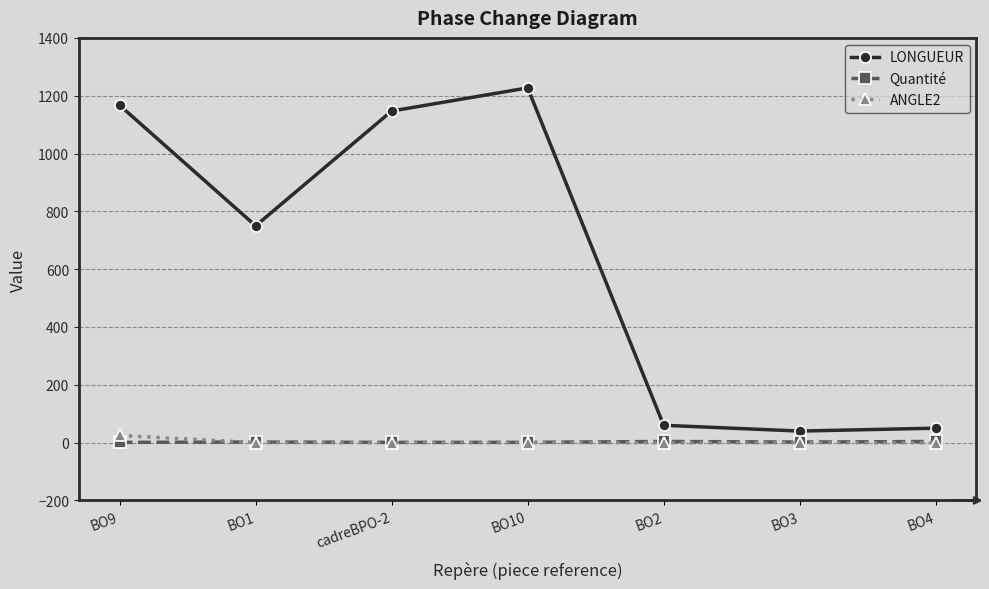

At how many categories does at least one series exceed 386?

4